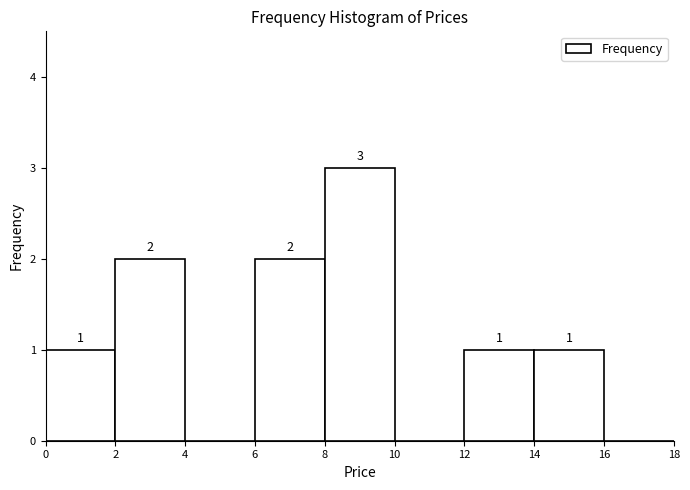

Over which range of the x-axis is the bar tallest?

8 to 10